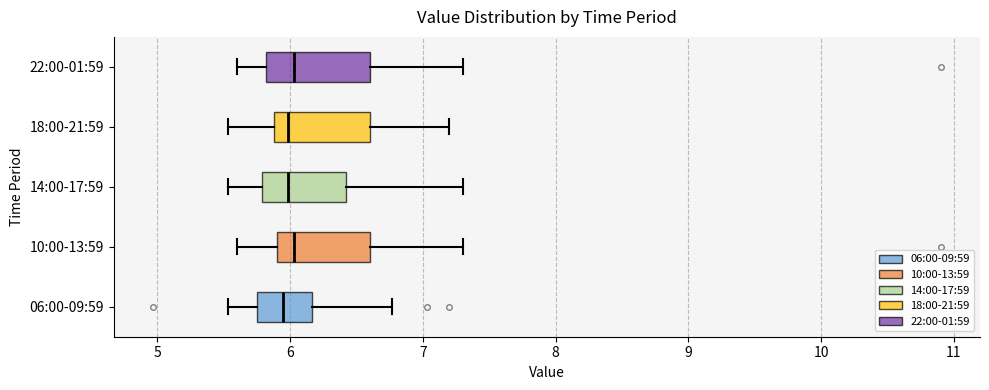

Where does the left whisker of the box for 22:00-01:59 end on the x-axis? The values are not printed on the chart, so give them approximately, as read against the axis.

5.6